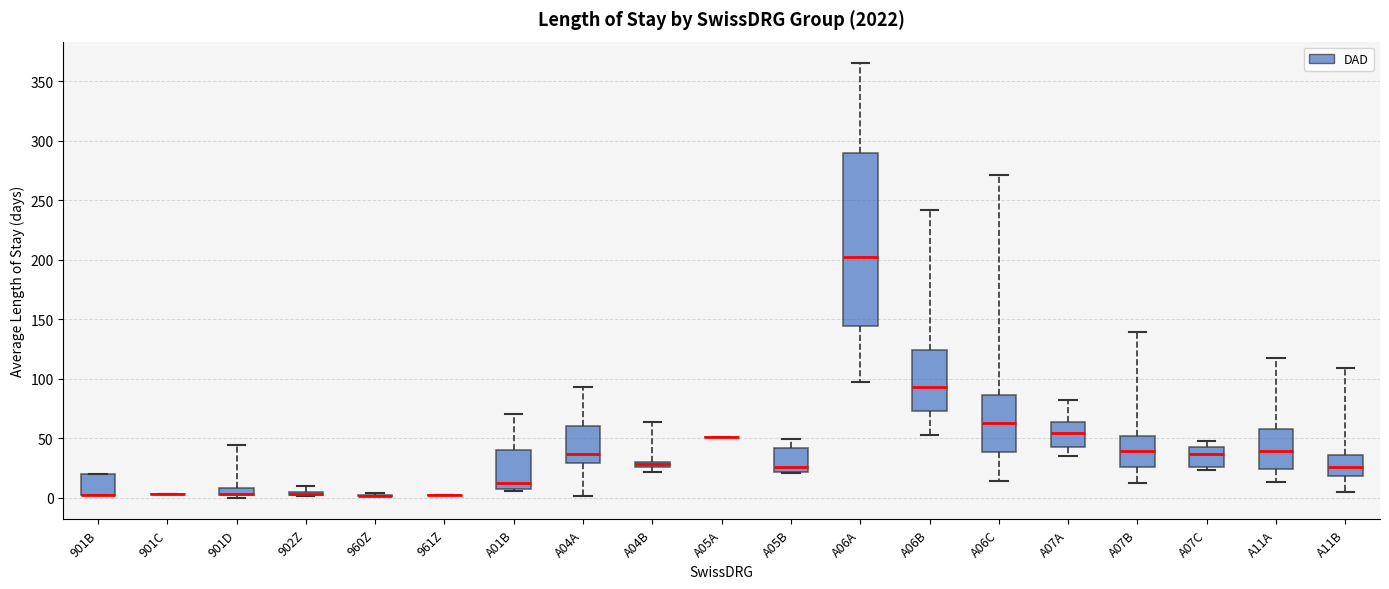

Which box is the tallest, from its lower edge to its upper edge?

A06A